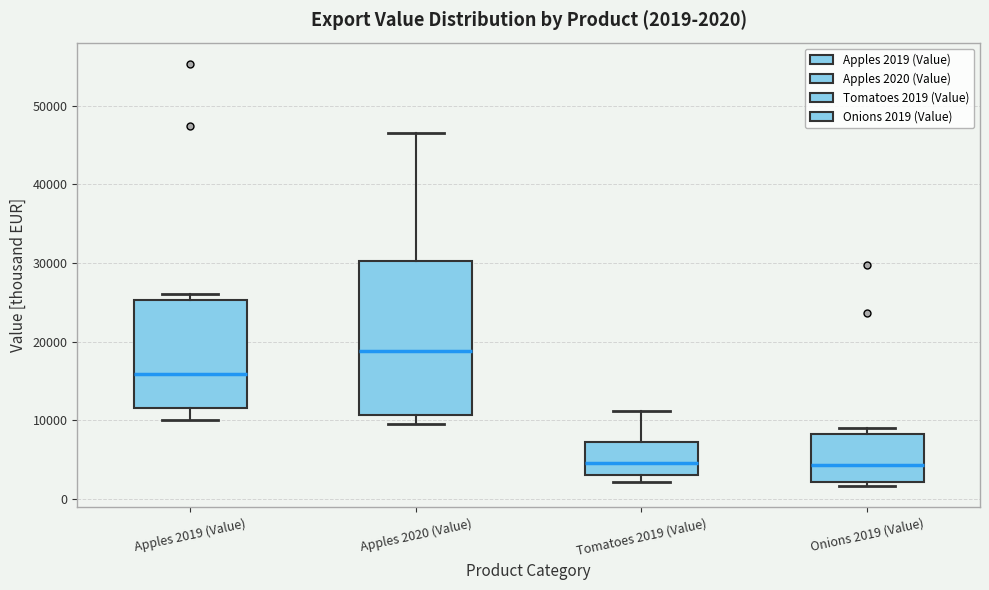

Which box's median line is the highest?

Apples 2020 (Value)